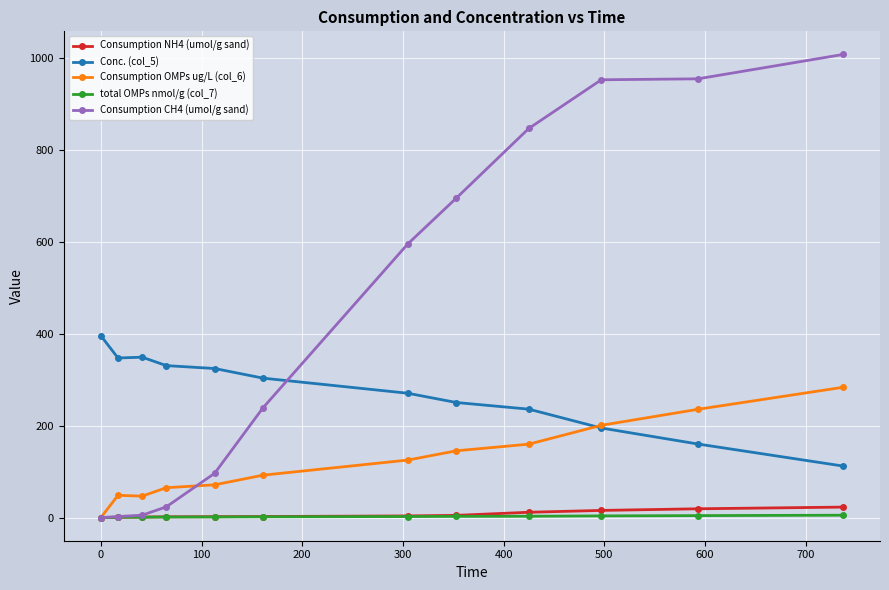

True or false: total OMPs nmol/g (col_7) and Conc. (col_5) cross at least once.

False